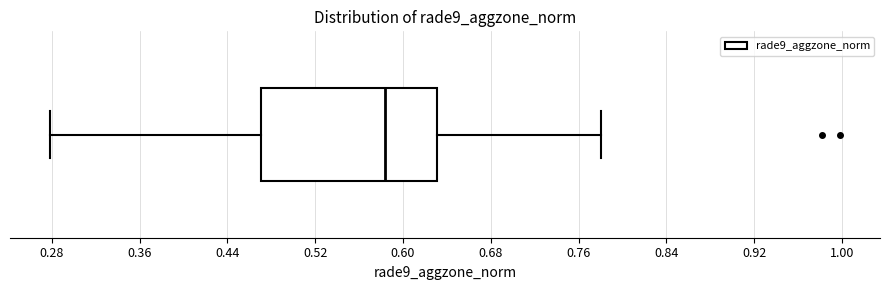

Where does the left whisker of the box end on the x-axis? The values are not printed on the chart, so give them approximately, as read against the axis.

0.28